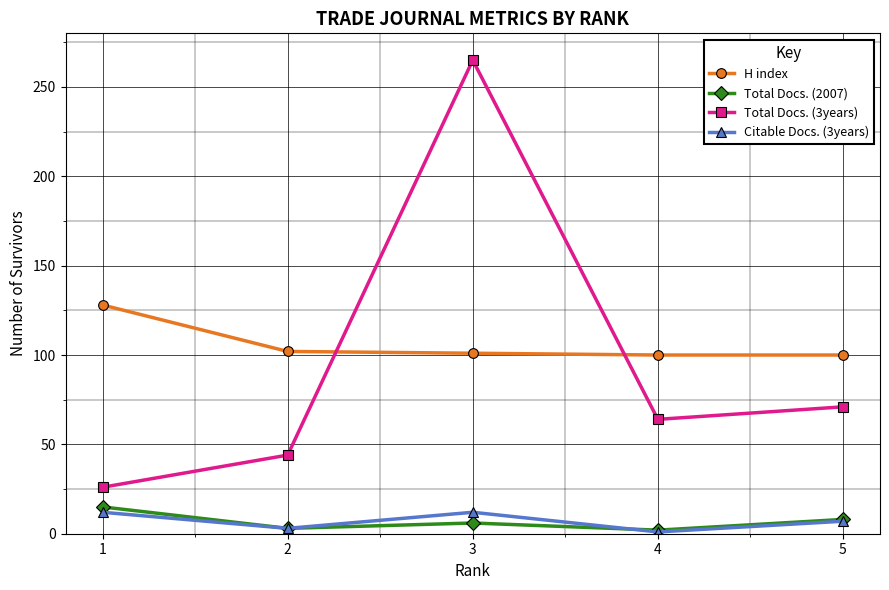

True or false: H index and Citable Docs. (3years) intersect in this chart.

False